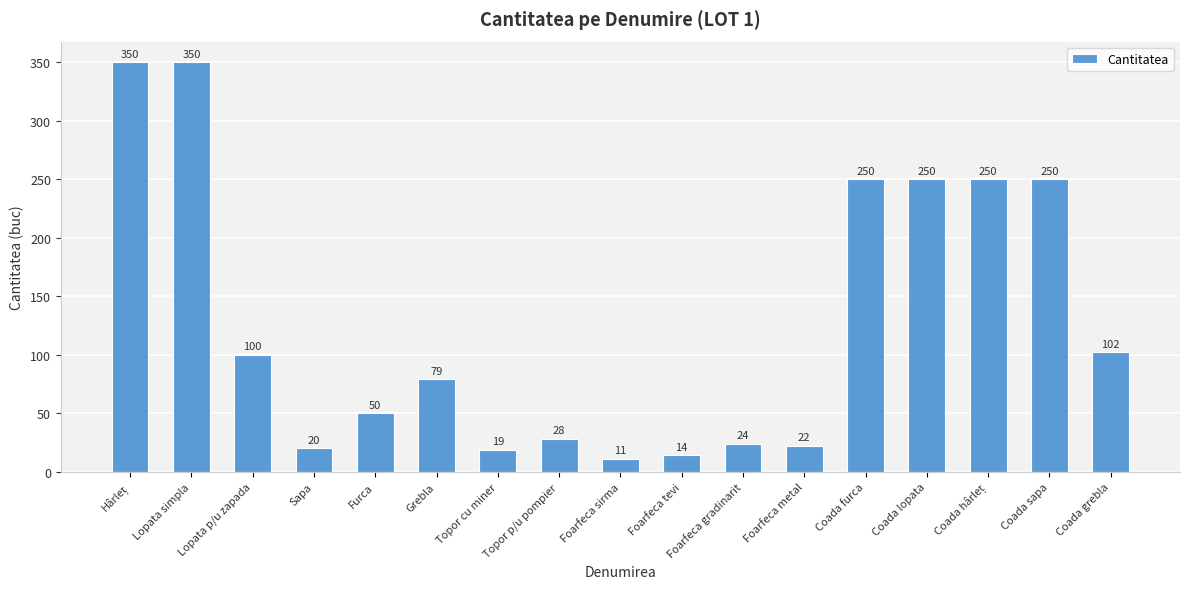

What is the difference between the maximum and minimum values?

339